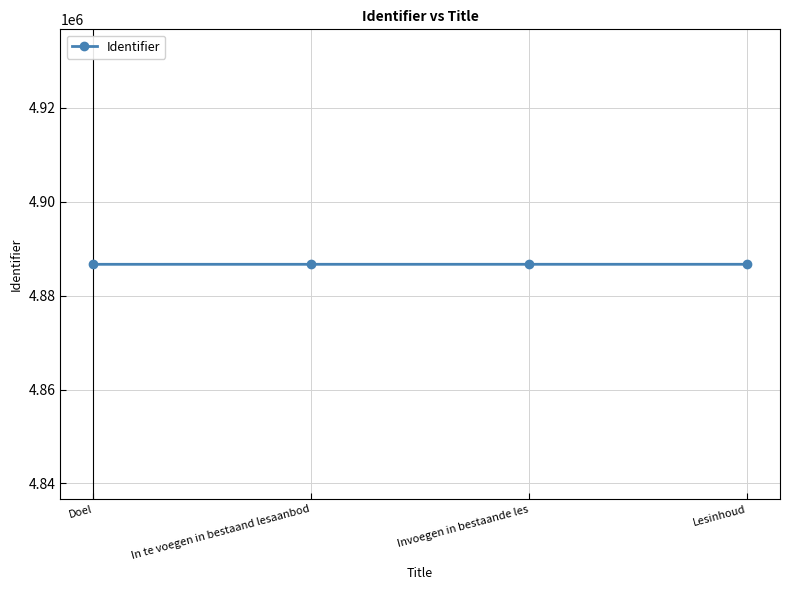

What value does the data have at Doel?

4886643